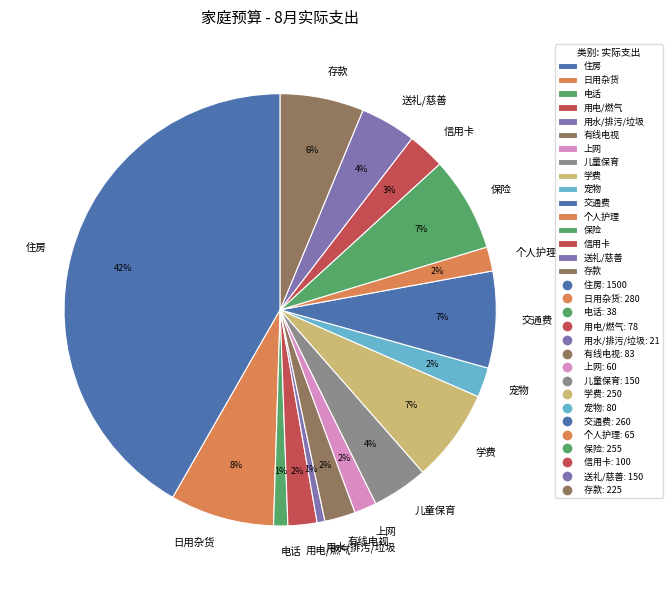

Is it true that 宠物 is 2% of the pie?

True